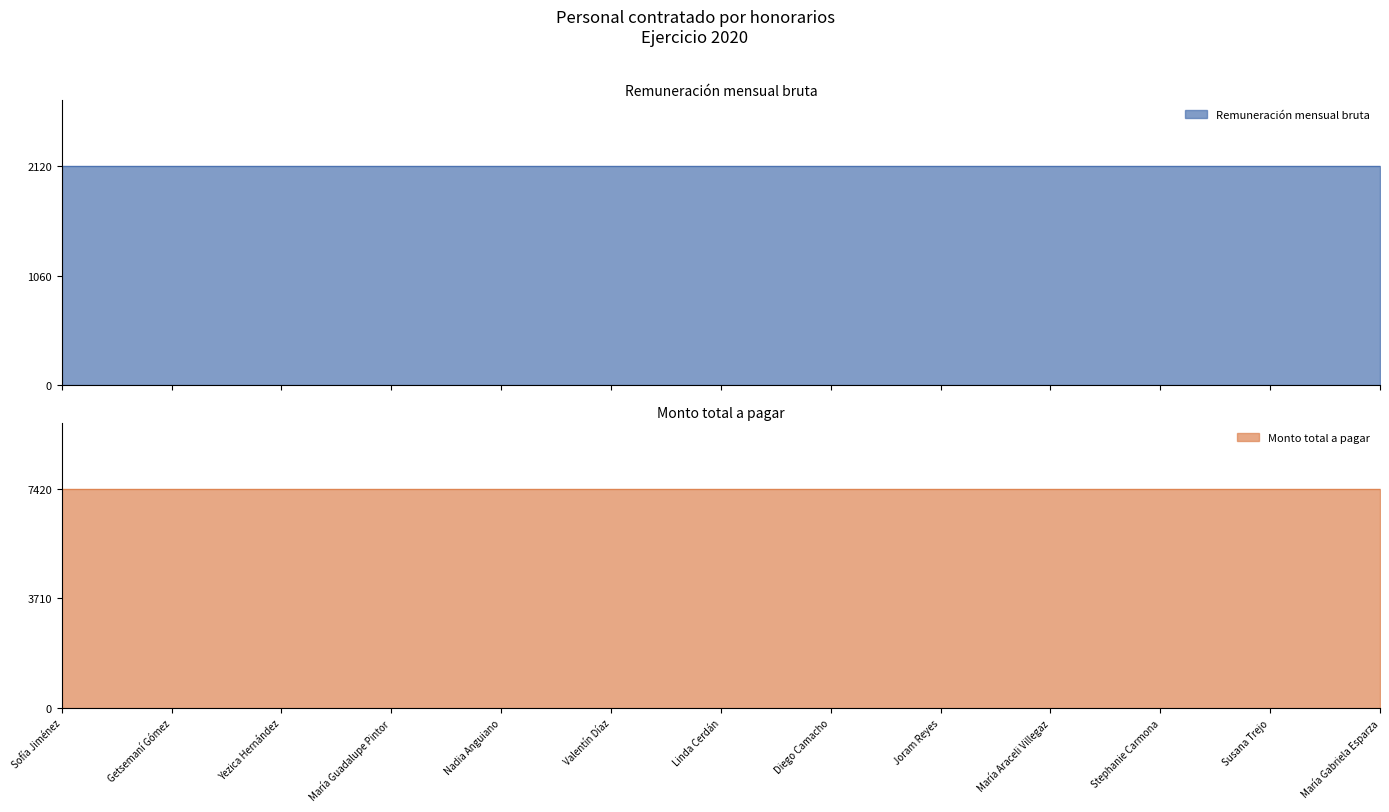

List the labels in order of Remuneración mensual bruta value, largest first.

Sofía Jiménez, Getsemaní Gómez, Yezica Hernández, María Guadalupe Pintor, Nadia Anguiano, Valentín Díaz, Linda Cerdán, Diego Camacho, Joram Reyes, María Araceli Villegaz, Stephanie Carmona, Susana Trejo, María Gabriela Esparza